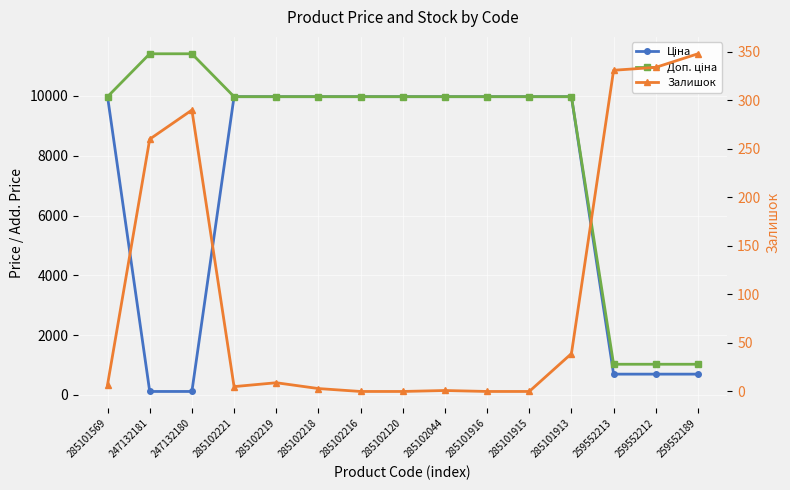

Reading left to right, what are all the values shown in this chart?

Ціна: 285101569=9975.0	247132181=114.1	247132180=114.1	285102221=9975.0	285102219=9975.0	285102218=9975.0	285102216=9975.0	285102120=9975.0	285102044=9975.0	285101916=9975.0	285101915=9975.0	285101913=9975.0	259552213=693.7	259552212=693.7	259552189=693.7
Доп. ціна: 285101569=9975.0	247132181=11410.0	247132180=11410.0	285102221=9975.0	285102219=9975.0	285102218=9975.0	285102216=9975.0	285102120=9975.0	285102044=9975.0	285101916=9975.0	285101915=9975.0	285101913=9975.0	259552213=1024.6	259552212=1024.6	259552189=1024.6
Залишок: 285101569=7.0	247132181=260.0	247132180=290.0	285102221=5.0	285102219=9.0	285102218=3.0	285102216=0.0	285102120=0.0	285102044=1.0	285101916=0.0	285101915=0.0	285101913=39.0	259552213=331.0	259552212=334.0	259552189=348.0